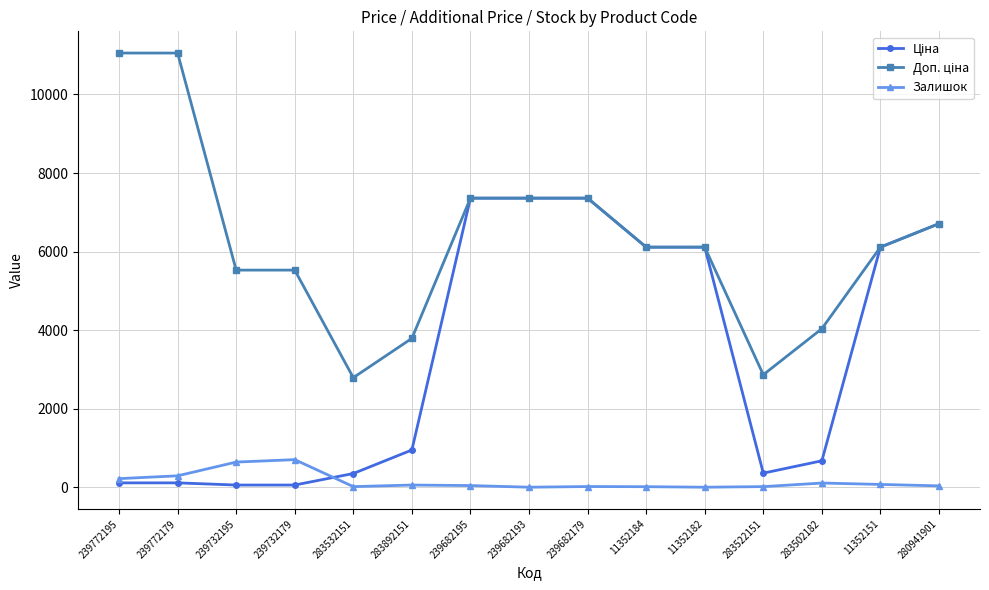

What is the maximum value shown in the chart?

11055.0